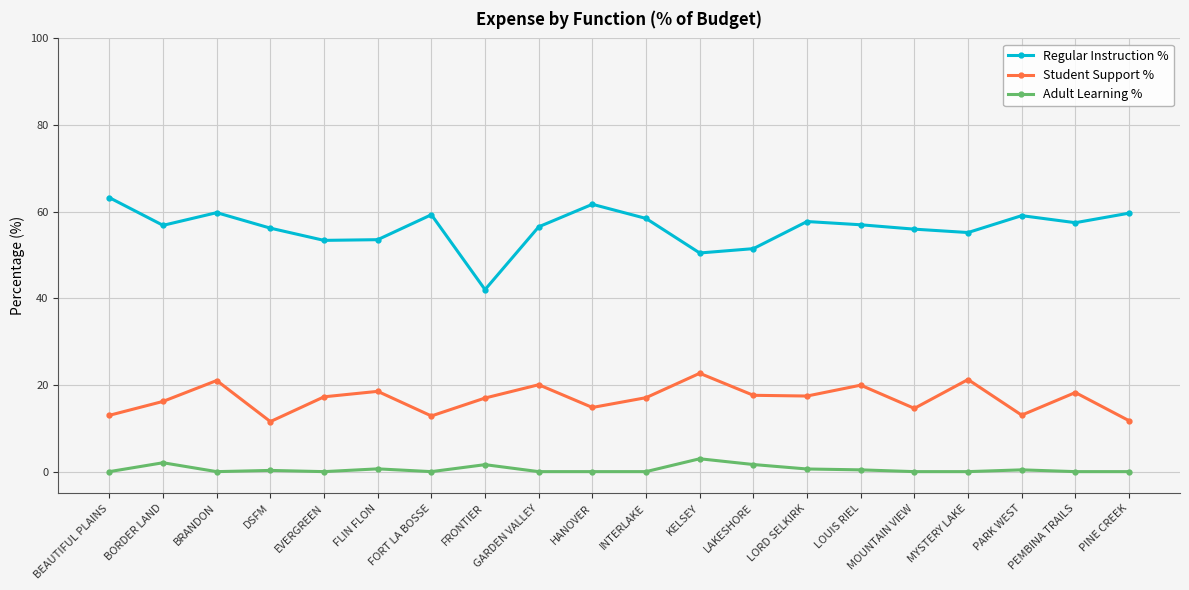

True or false: Regular Instruction % and Adult Learning % cross at least once.

False